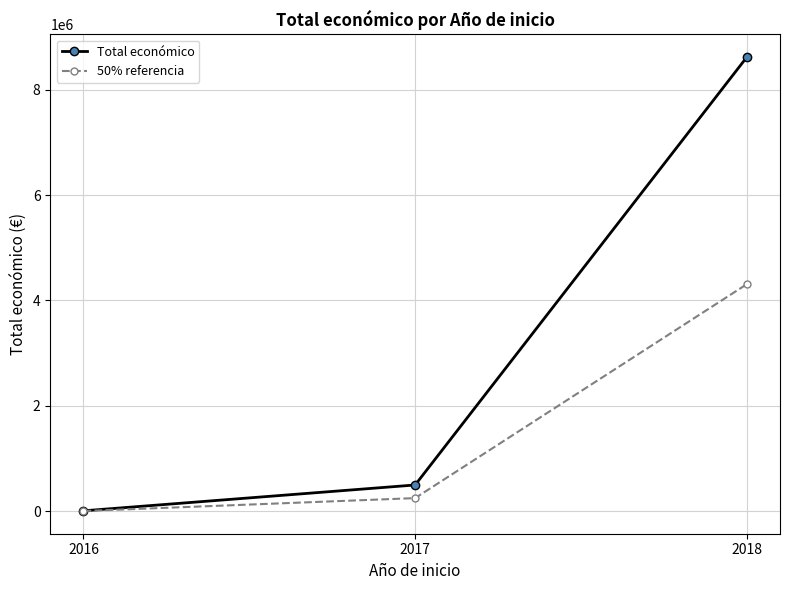

At which label is Total económico closest to 4312972?

2017